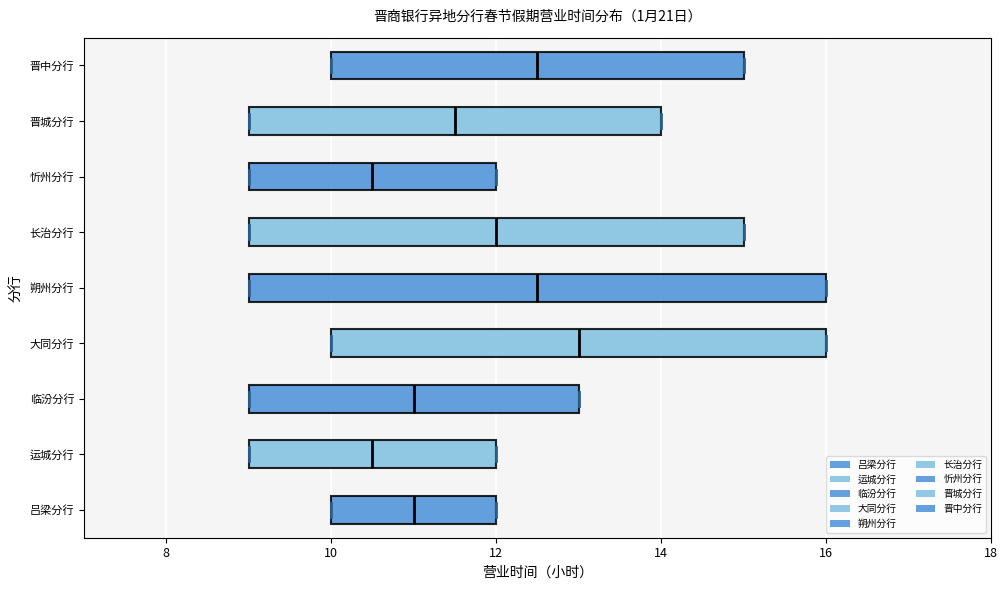

Comparing the boxes themselves (not the whiskers), which one is the widest?

朔州分行